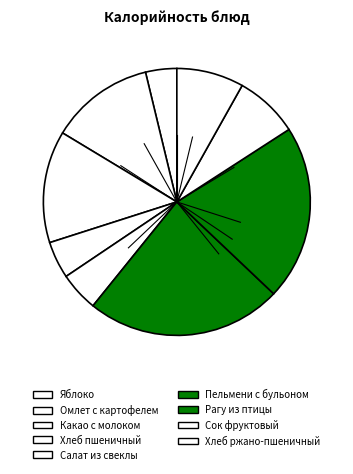

How many segments does this pie chart have?

9